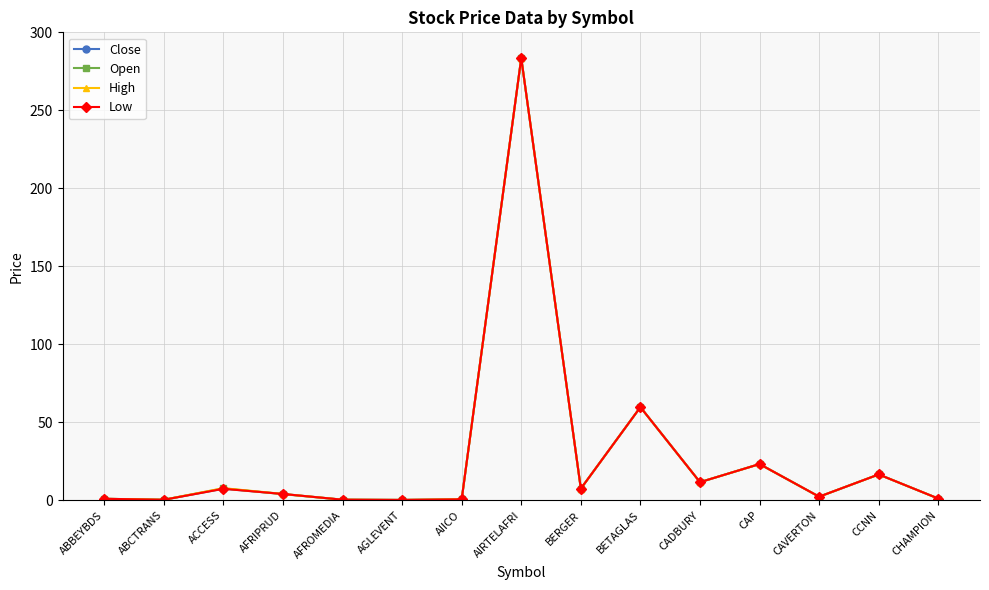

True or false: High has more than 2 points higher than both neighbors.

True